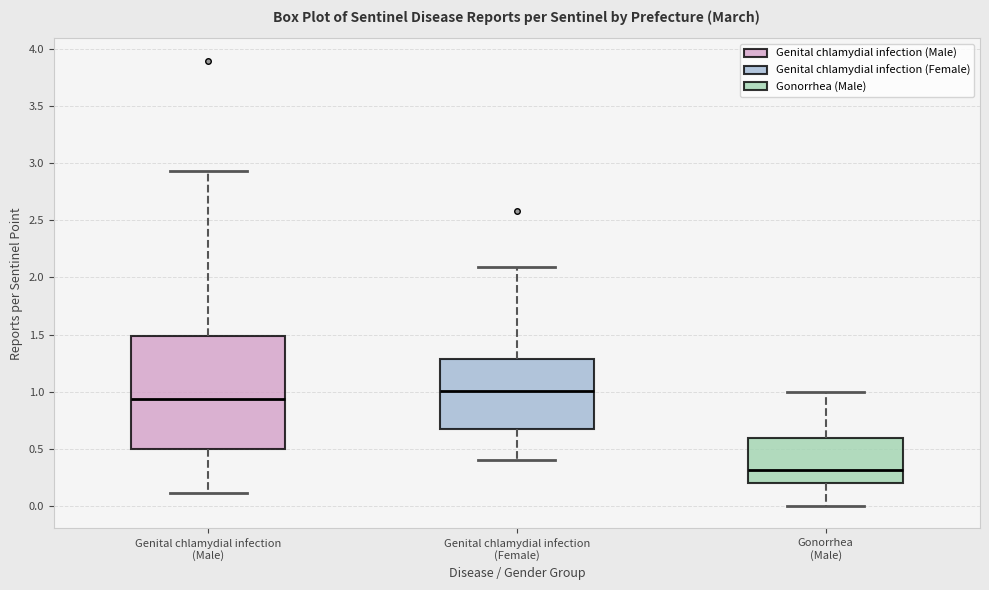

Where does the median line of the box for Gonorrhea (Male) sit on the y-axis? The values are not printed on the chart, so give them approximately, as read against the axis.

0.30